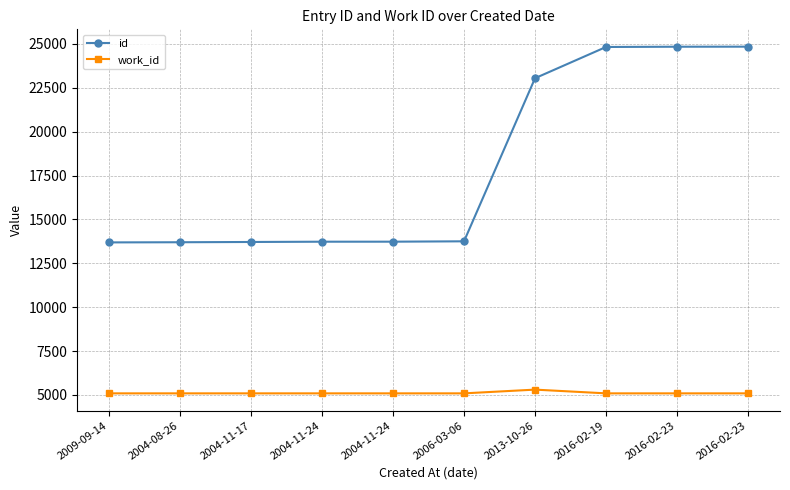

Where does the id series first go above 13753?

2013-10-26